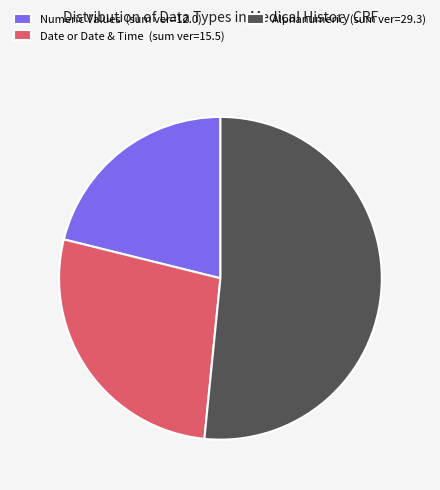

Combined, do Numeric Values (sum ver=12.0) and Alphanumeric (sum ver=29.3) account for over 50%?

Yes